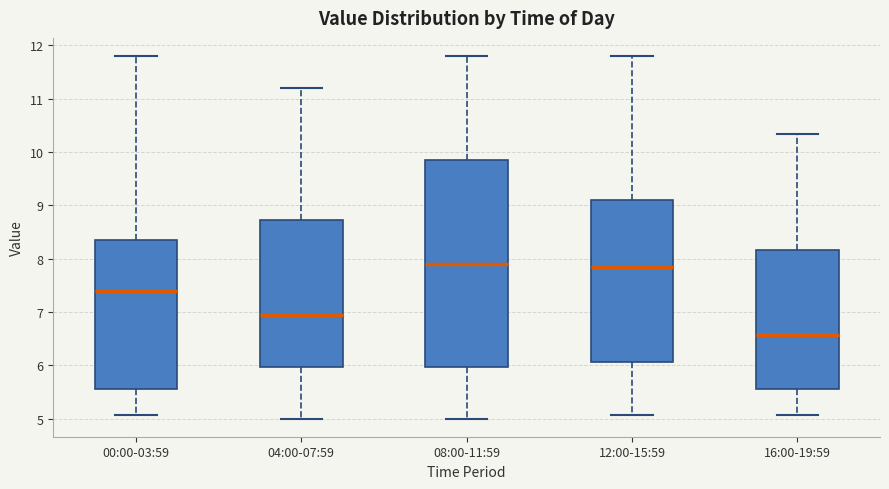

Which box's median line is the lowest?

16:00-19:59